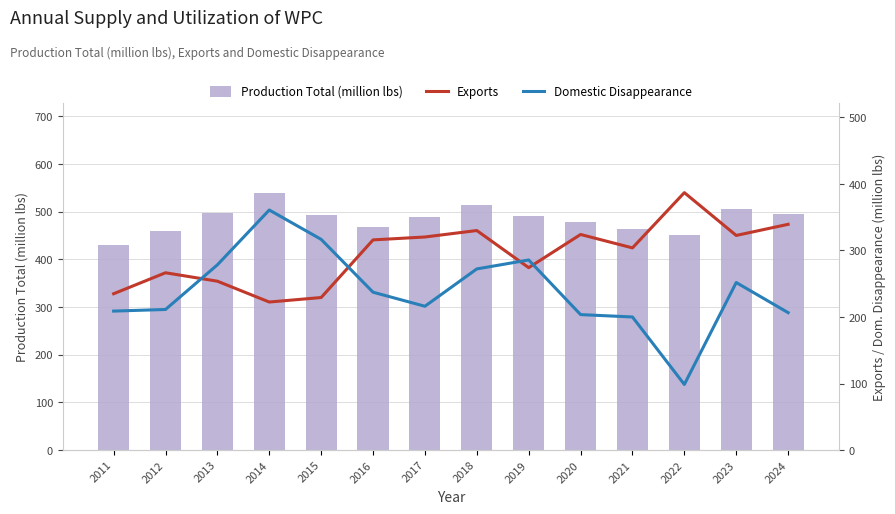

Reading left to right, list all the values displayed in this chart.

Production Total (million lbs): 2011=430.9	2012=459.5	2013=497.6	2014=540.1	2015=492.9	2016=468.4	2017=488.9	2018=514.0	2019=490.8	2020=477.9	2021=463.6	2022=451.1	2023=504.7	2024=495.2
Exports: 2011=234.9	2012=266.5	2013=253.8	2014=222.5	2015=229.3	2016=315.9	2017=320.2	2018=329.9	2019=274.1	2020=324.0	2021=303.9	2022=386.9	2023=322.6	2024=339.3
Domestic Disappearance: 2011=208.9	2012=211.3	2013=278.4	2014=360.8	2015=316.7	2016=237.2	2017=216.1	2018=272.3	2019=285.7	2020=203.6	2021=200.0	2022=98.6	2023=251.8	2024=206.5